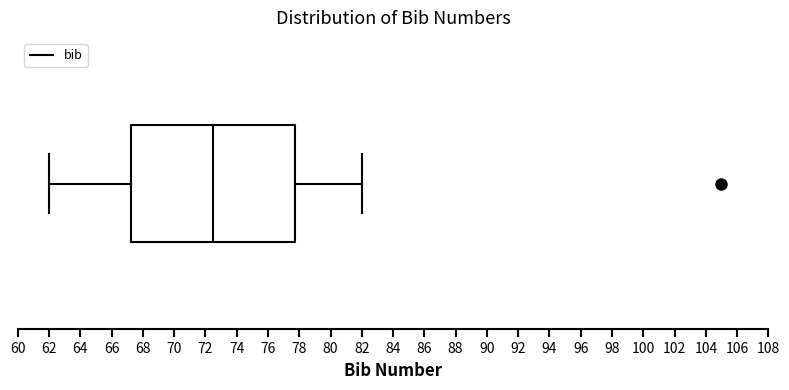

Read this box plot against the x-axis: the position of the median line, the range covered by the box, and the ends of both whiskers. The values are not printed on the chart, so give them approximately, as read against the axis.

median 72.6, box 67.2 to 77.8, whiskers 62.0 to 82.0